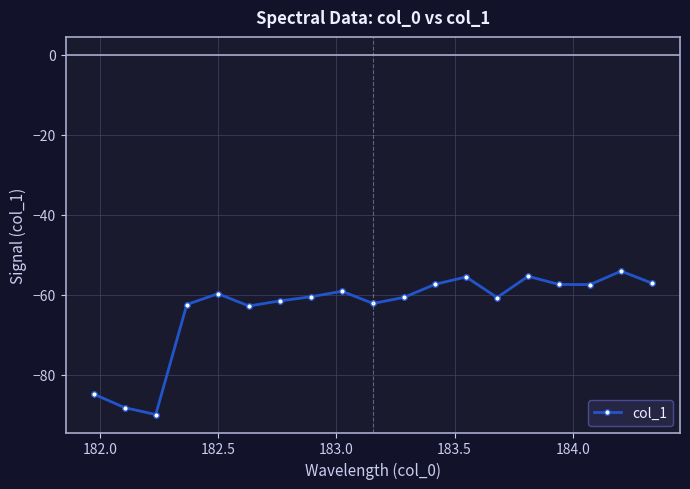

What is the value of the 3rd point from the left?

-90.0